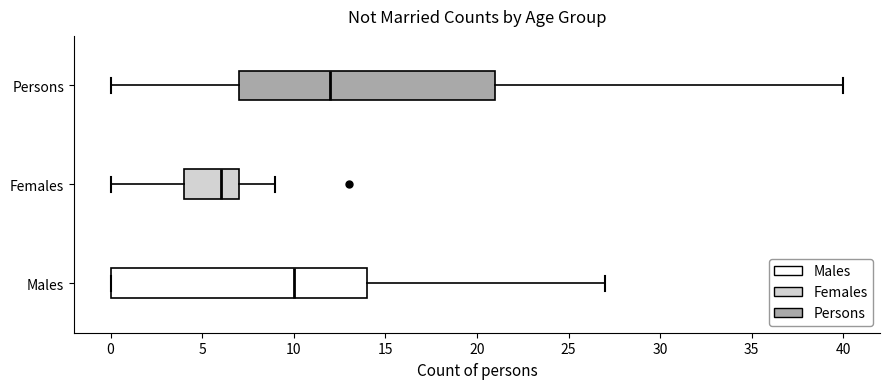

Reading bottom to top, read every box against the x-axis: the position of its median line, the range the box covers, and the ends of its whiskers. The values are not printed on the chart, so give them approximately, as read against the axis.

Males: median 10, box 0 to 14, whiskers 0 to 27
Females: median 6, box 4 to 7, whiskers 0 to 9
Persons: median 12, box 7 to 21, whiskers 0 to 40